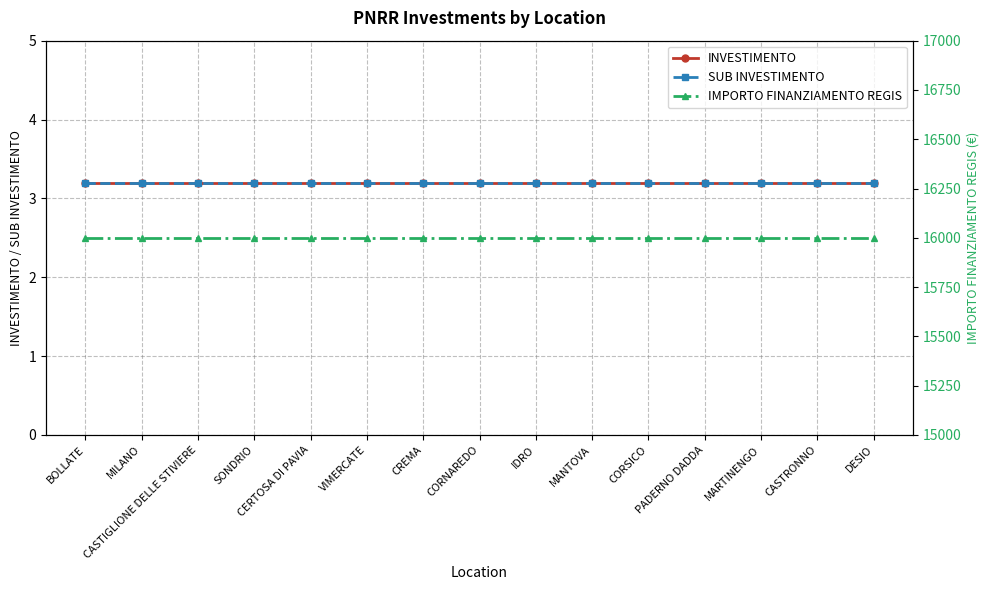

What is the total value across all series at SONDRIO?

16006.4